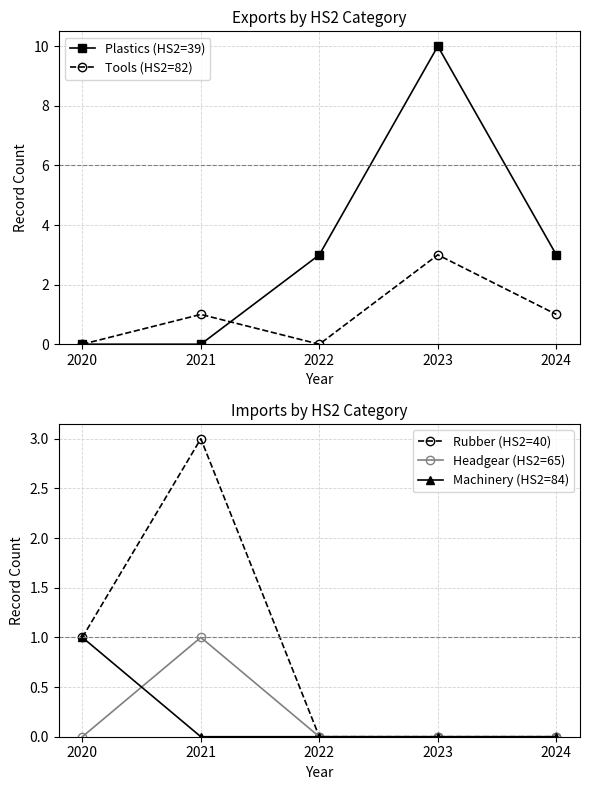

Which series has the widest spread of values?

Plastics (HS2=39)